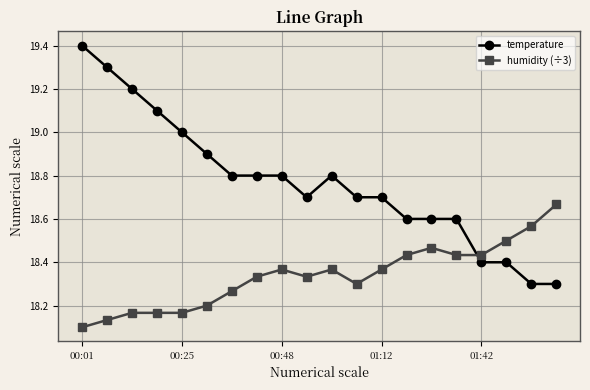

How many lines are shown in the chart?

2